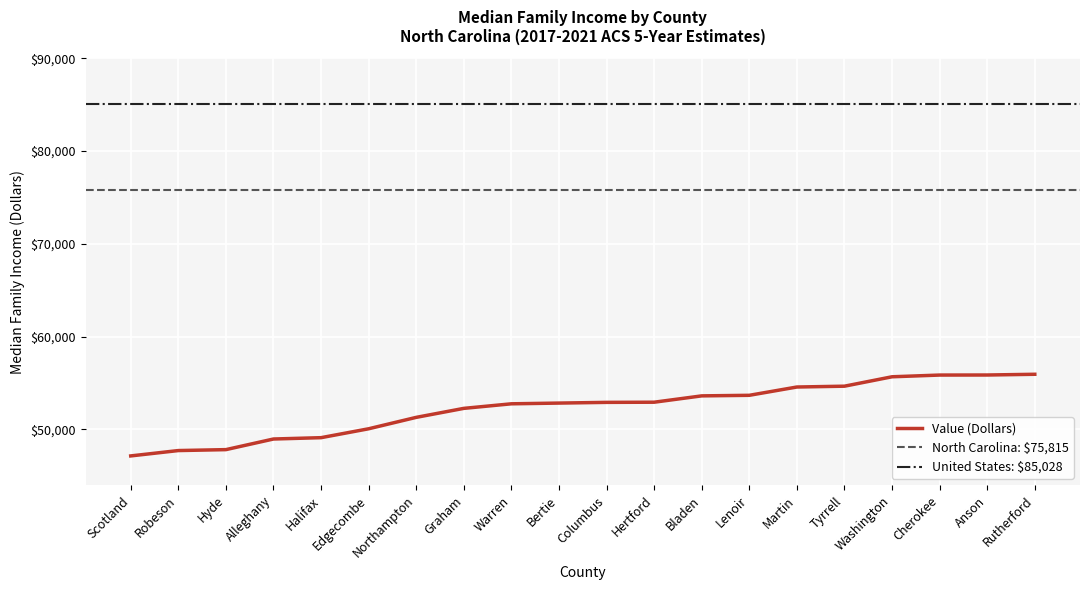

List the labels in order of value, smallest first.

Scotland, Robeson, Hyde, Alleghany, Halifax, Edgecombe, Northampton, Graham, Warren, Bertie, Columbus, Hertford, Bladen, Lenoir, Martin, Tyrrell, Washington, Cherokee, Anson, Rutherford